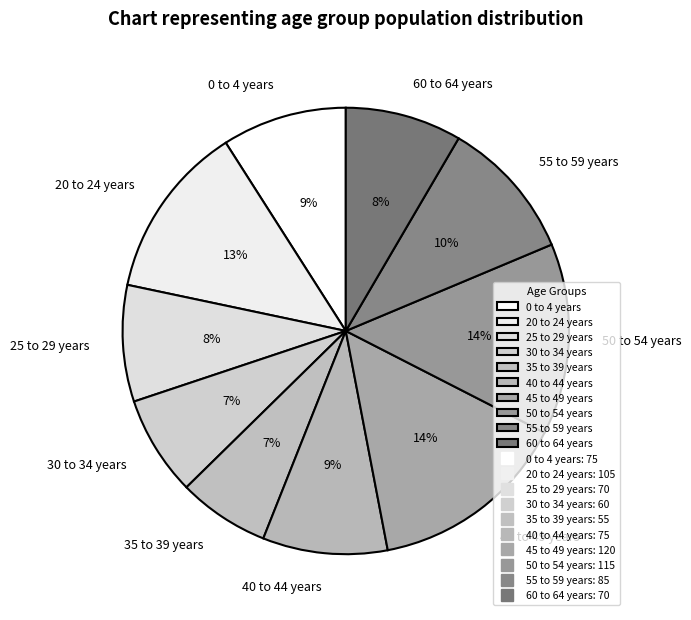

To the nearest percent, what is the average slice percentage?

10%